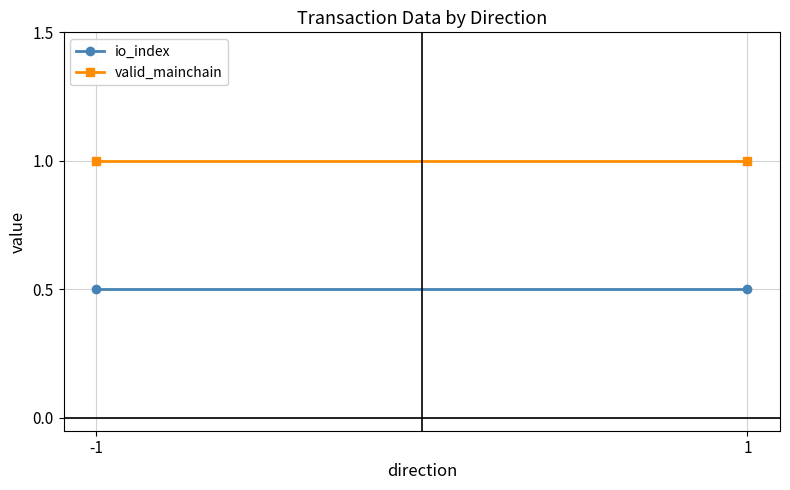

True or false: valid_mainchain has a value of 0.4 at -1.

False